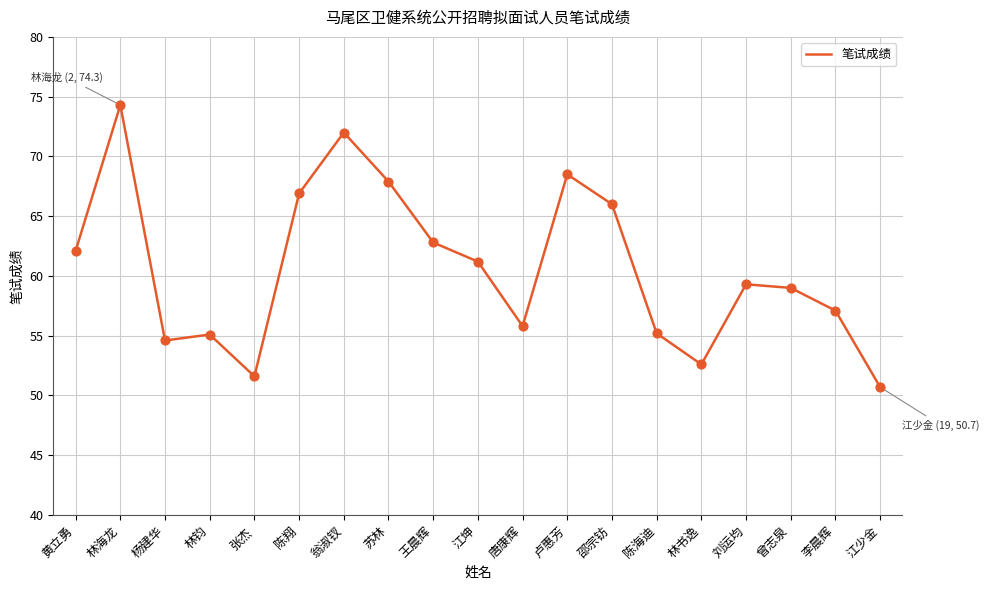

What is the change in value from 张杰 to 陈海迪?

+3.6